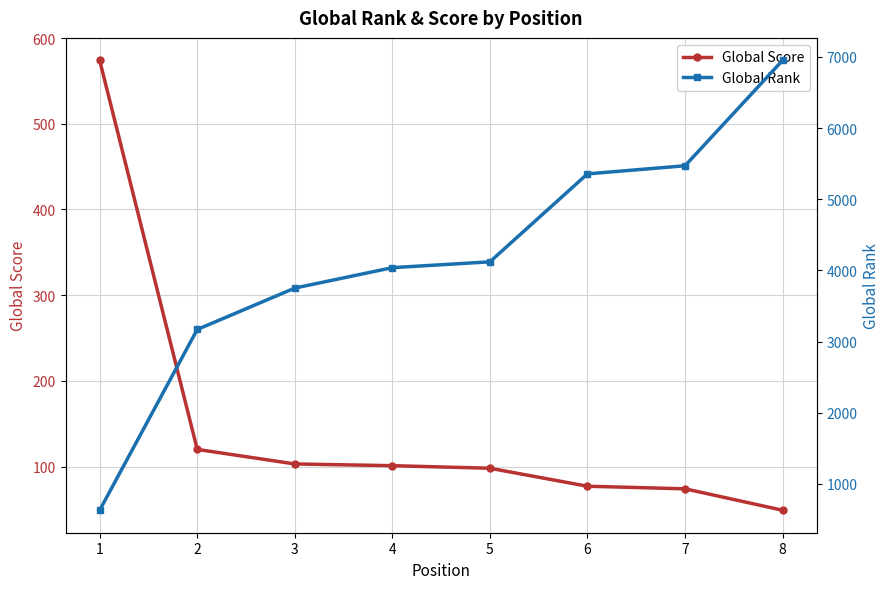

Which label corresponds to the largest value in the chart?

8